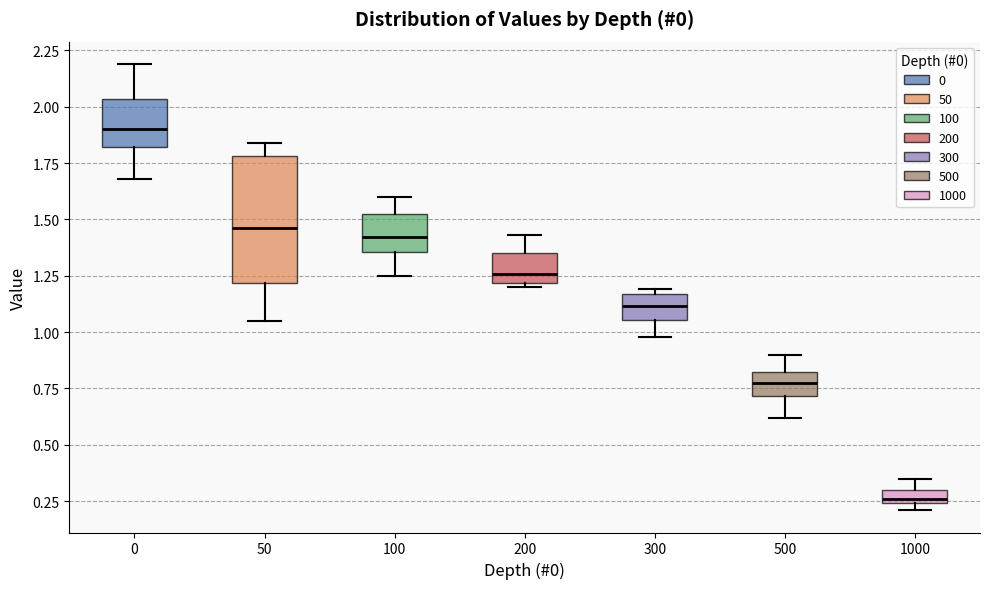

Which box's median line is the highest?

0